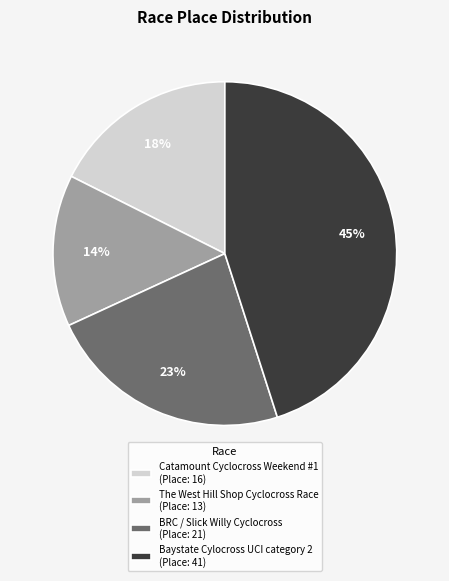

Does any single category account for the majority?

No